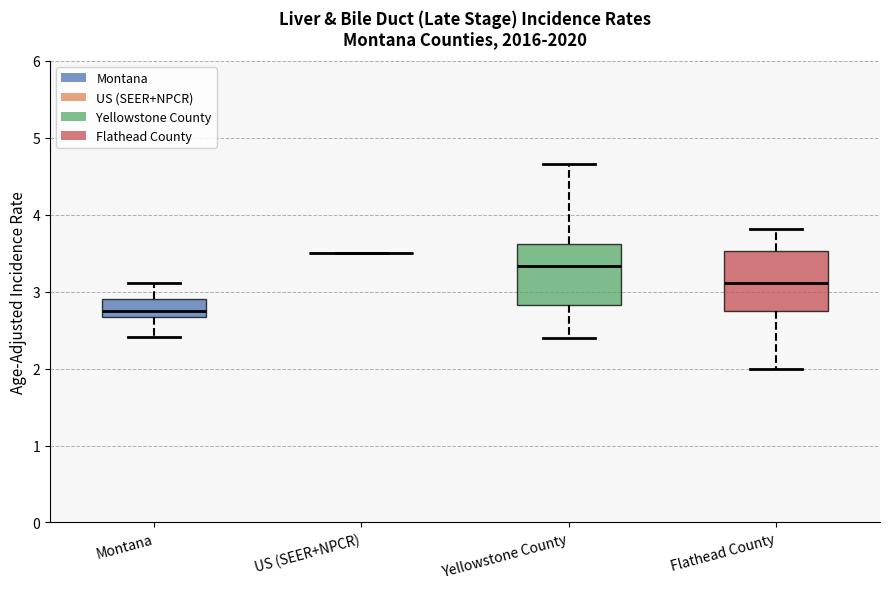

Reading left to right, read every box against the y-axis: the position of its median line, the range the box covers, and the ends of its whiskers. The values are not printed on the chart, so give them approximately, as read against the axis.

Montana: median 2.8, box 2.7 to 2.9, whiskers 2.4 to 3.1
US (SEER+NPCR): box collapsed to a line at 3.5, whiskers 3.5 to 3.5
Yellowstone County: median 3.3, box 2.8 to 3.6, whiskers 2.4 to 4.7
Flathead County: median 3.1, box 2.8 to 3.5, whiskers 2.0 to 3.8